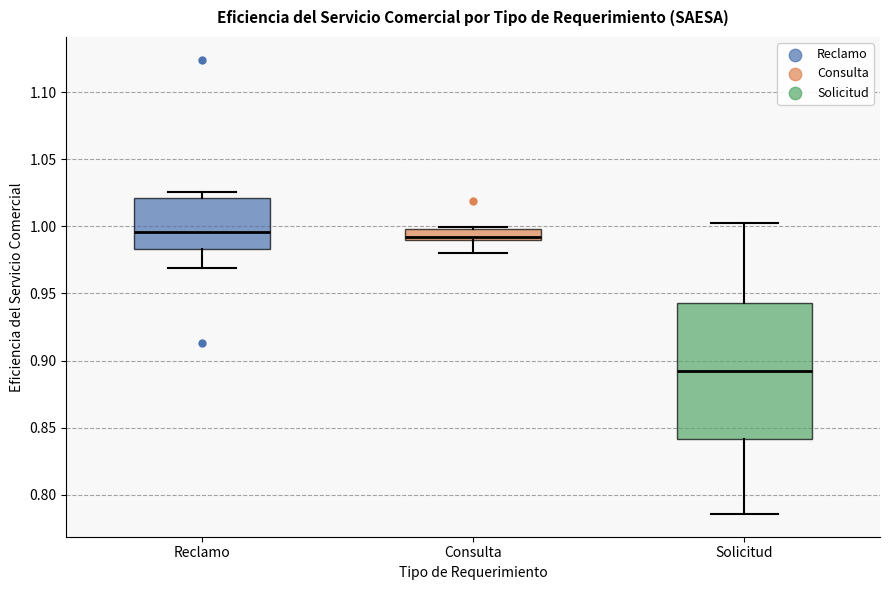

Which box is the tallest, from its lower edge to its upper edge?

Solicitud